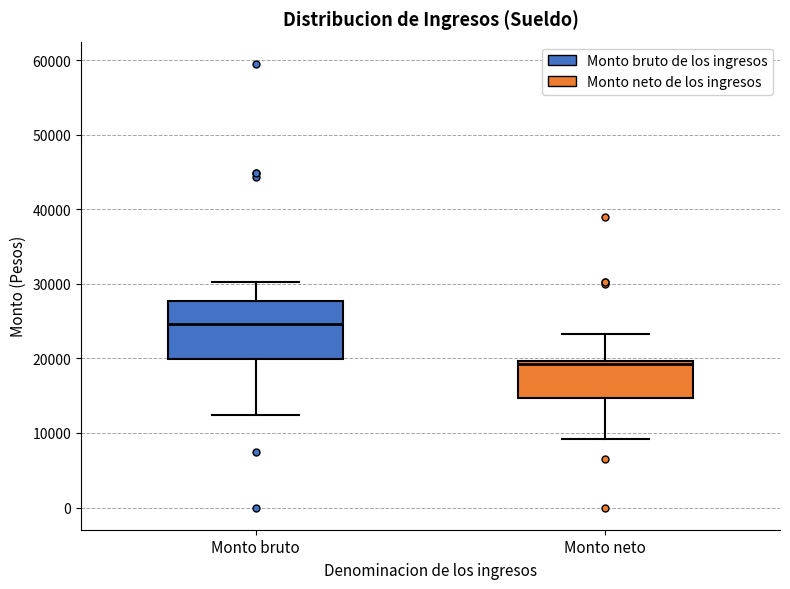

Reading left to right, transcribe this box plot: for each box, give where its median line is, the range the box spans, and where its two whiskers end, as read against the y-axis. The values are not printed on the chart, so give them approximately, as read against the axis.

Monto bruto: median 25000, box 20000 to 28000, whiskers 12000 to 30000
Monto neto: median 19000, box 15000 to 20000, whiskers 9000 to 23000